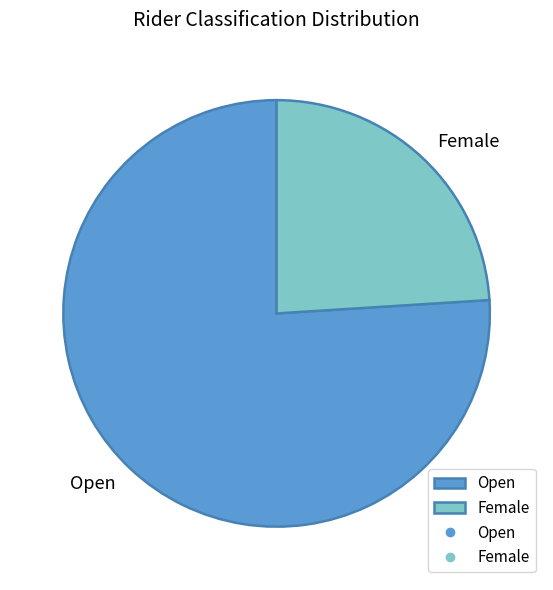

What is the largest slice in the pie chart?

Open